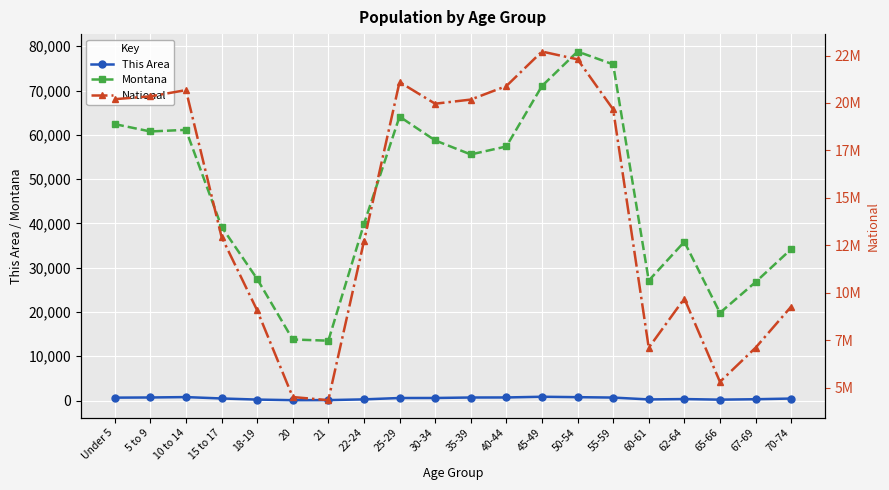

What is the average value of the This Area series?

482